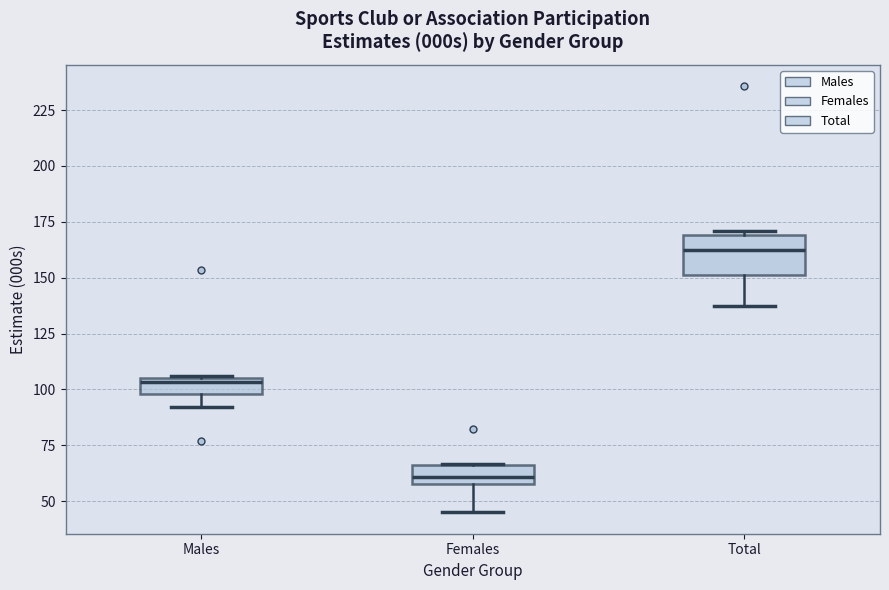

Where is the lower edge of the box for Females on the y-axis? The values are not printed on the chart, so give them approximately, as read against the axis.

60